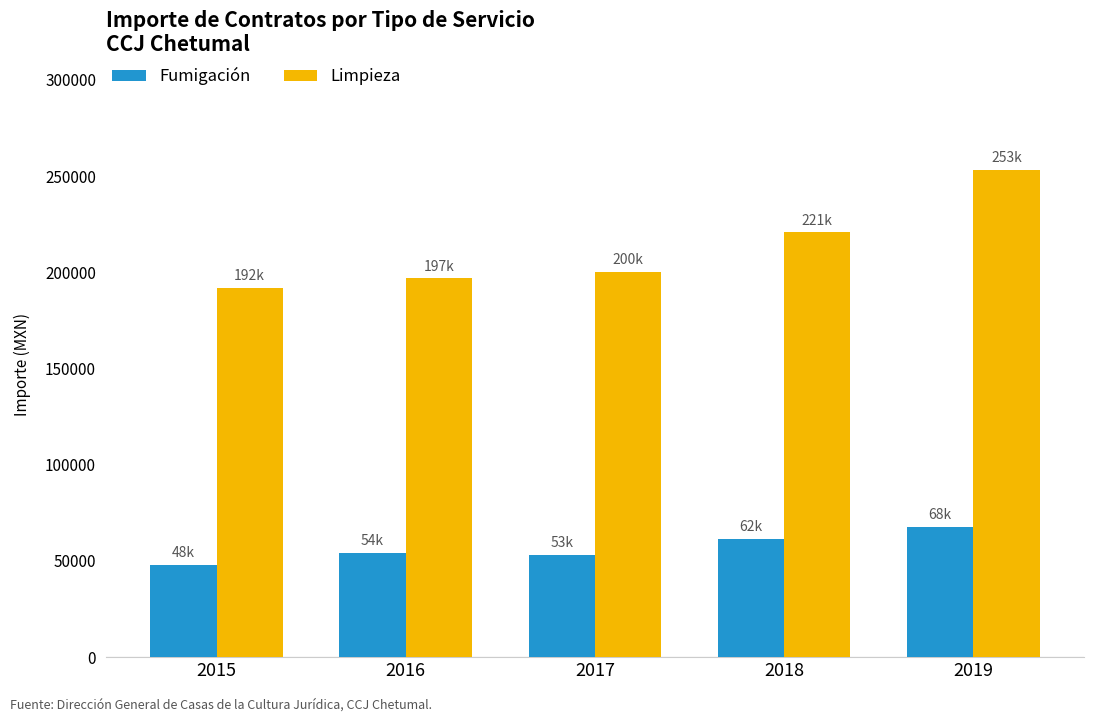

At which category is the sum across all series the highest?

2019